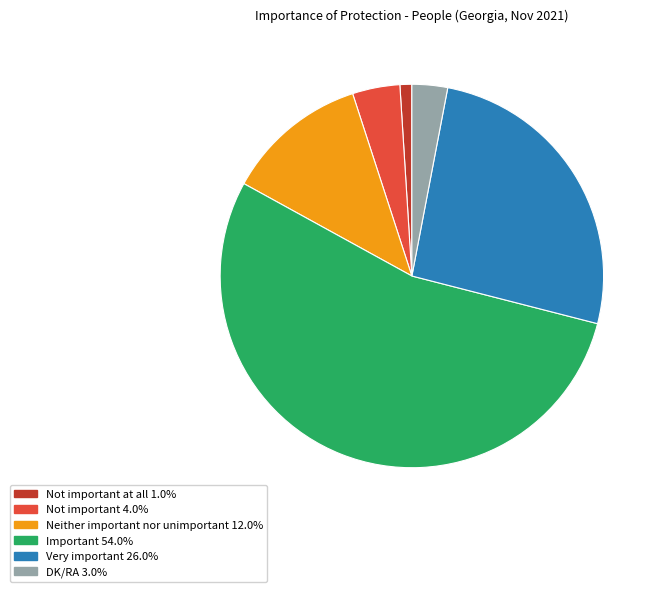

How many segments does this pie chart have?

6